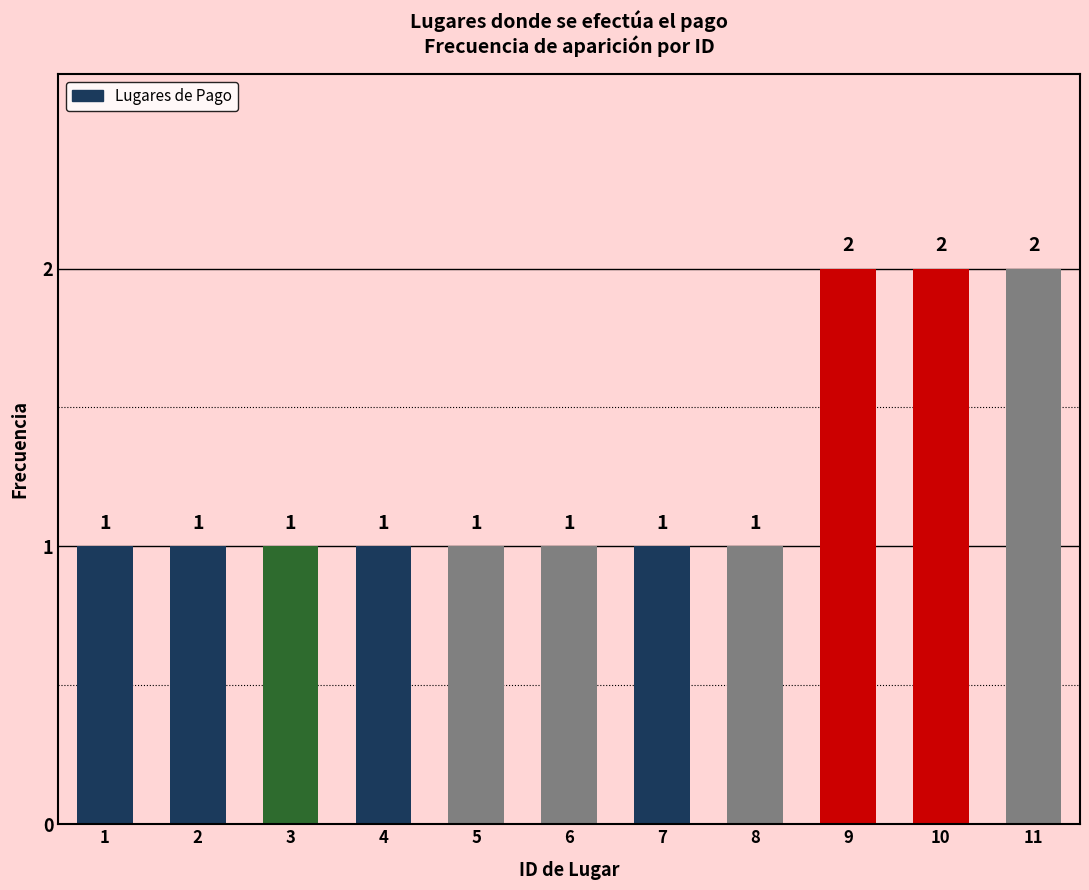

Count the number of categories in the chart.

11